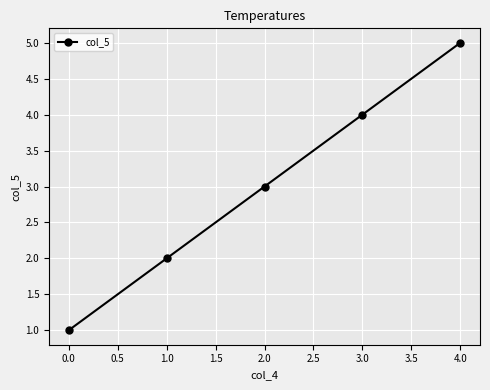

What is the difference between the maximum and second lowest values?

3